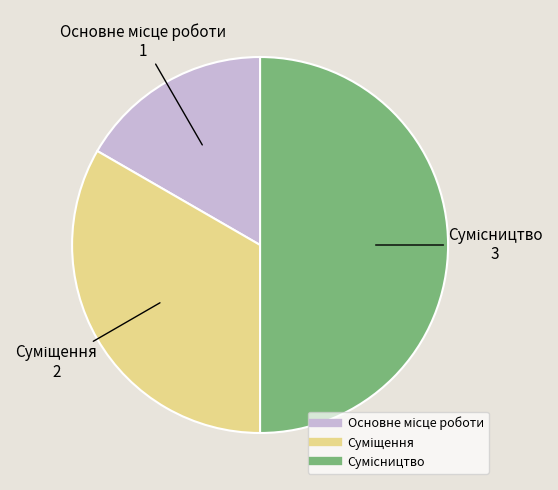

Does Основне місце роботи represent more than half of the total?

No